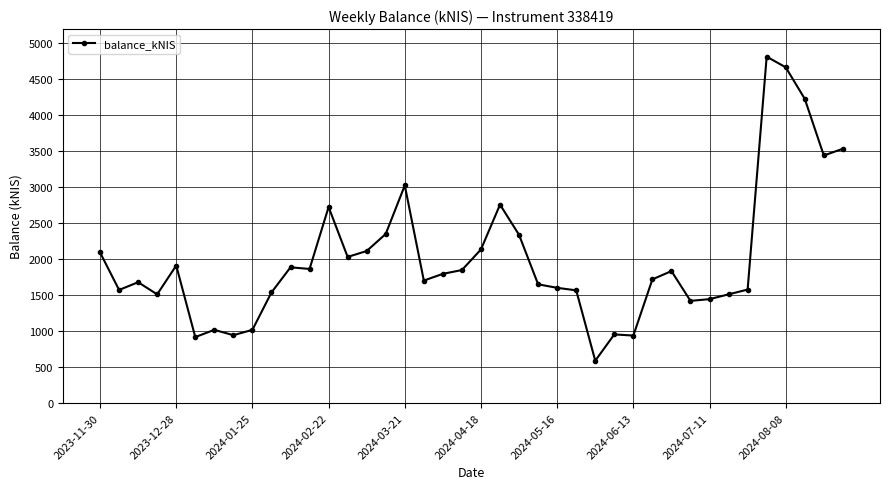

What is the value of the 25th point from the left?

1601.5